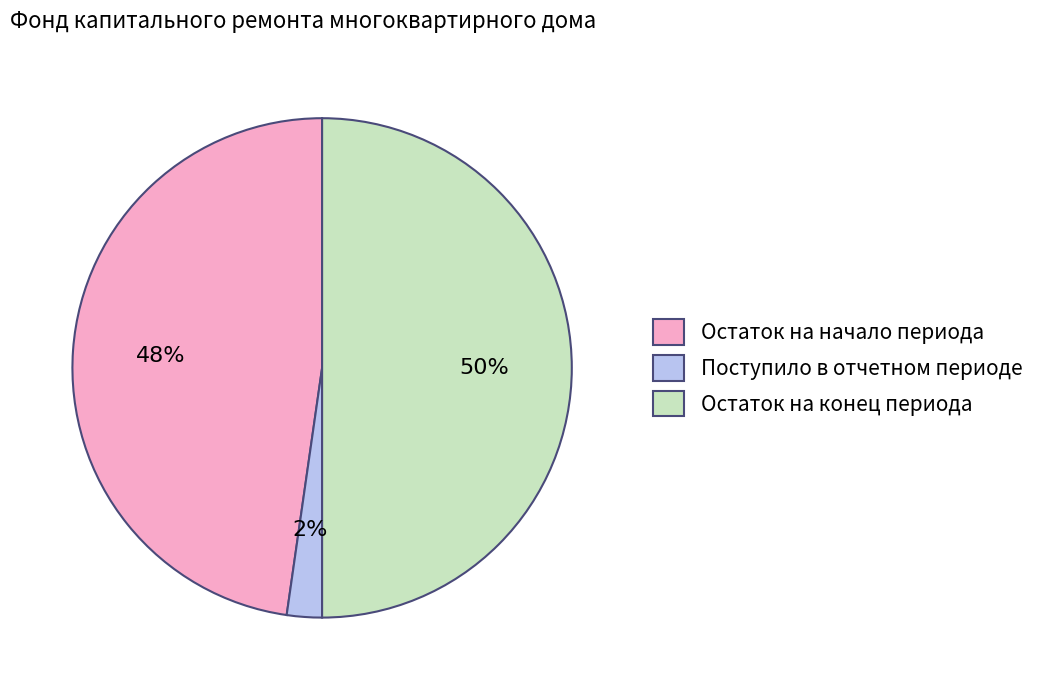

Does Остаток на начало периода represent more than half of the total?

No